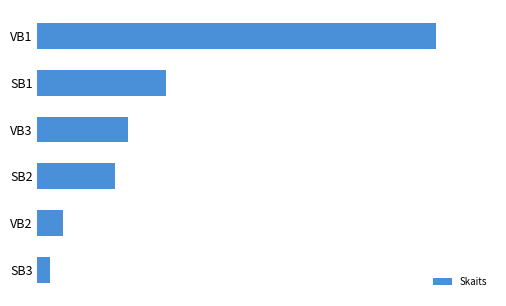

Does the chart contain any negative values?

No